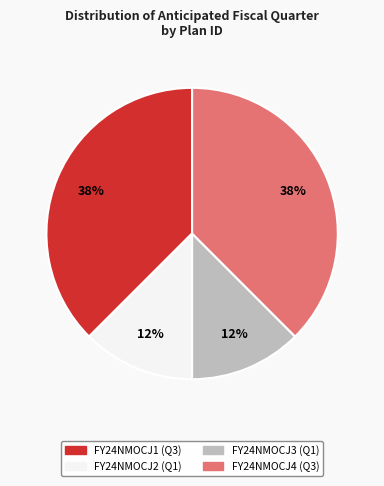

To the nearest percent, what is the combined percentage of FY24NMOCJ2 and FY24NMOCJ4?

50%